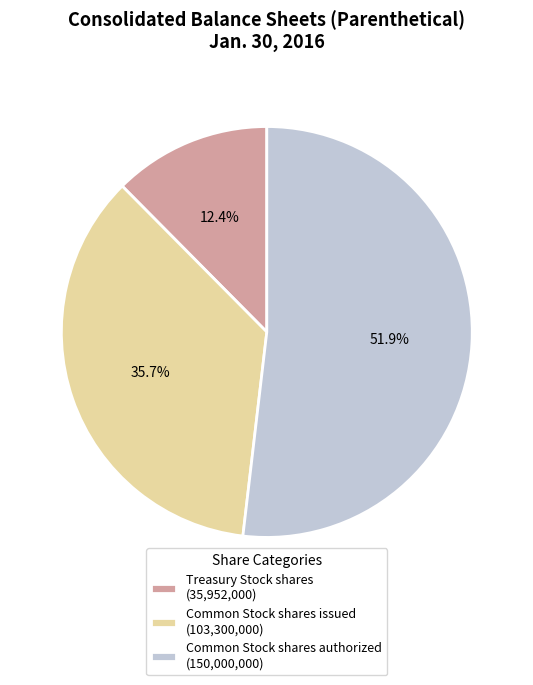

How many segments does this pie chart have?

3